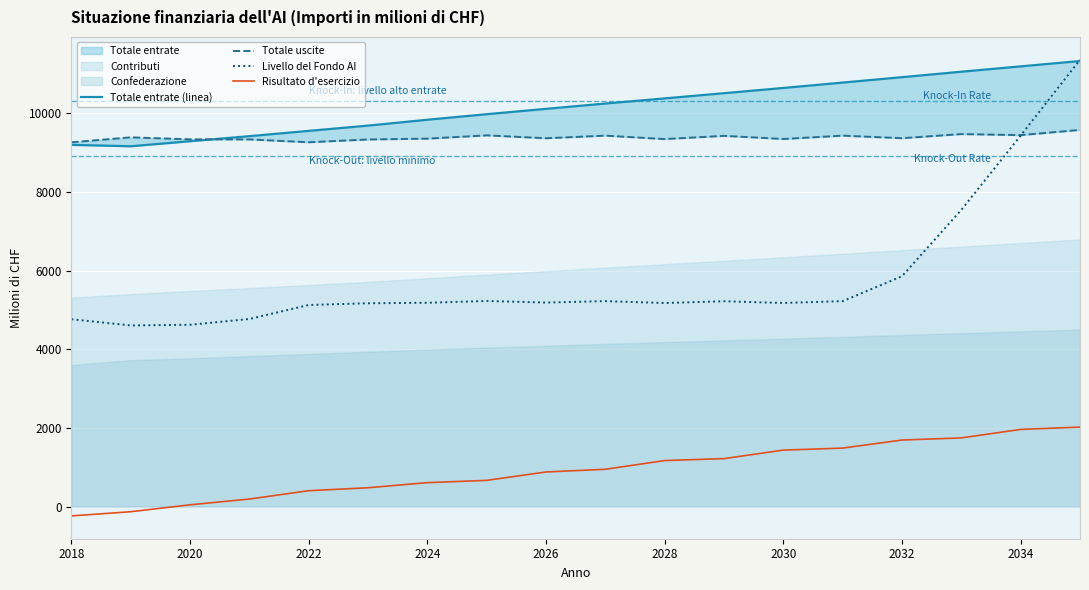

What is the minimum value for Totale entrate (linea)?

9160